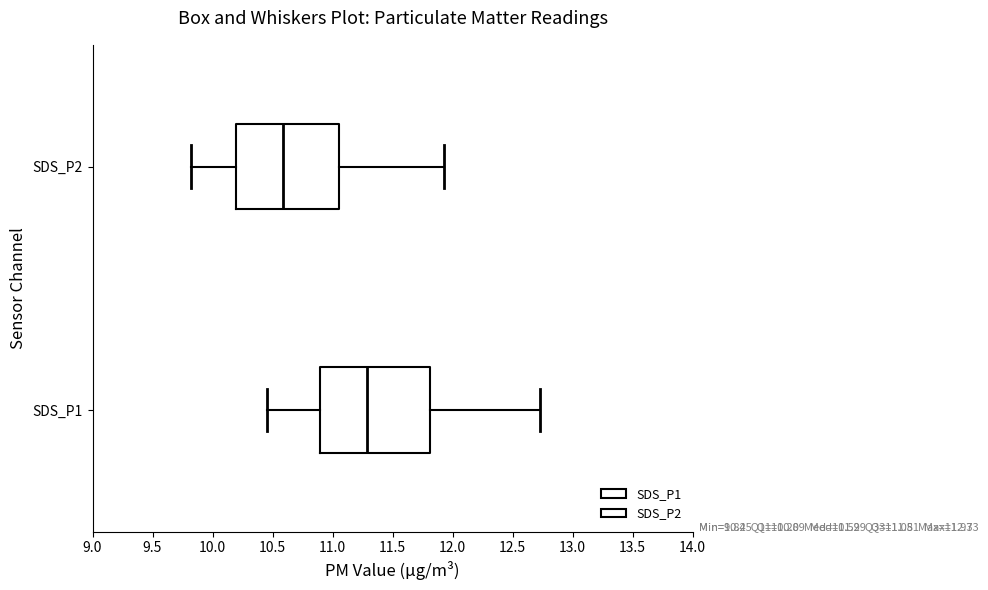

Which box is the widest, from its left edge to its right edge?

SDS_P1